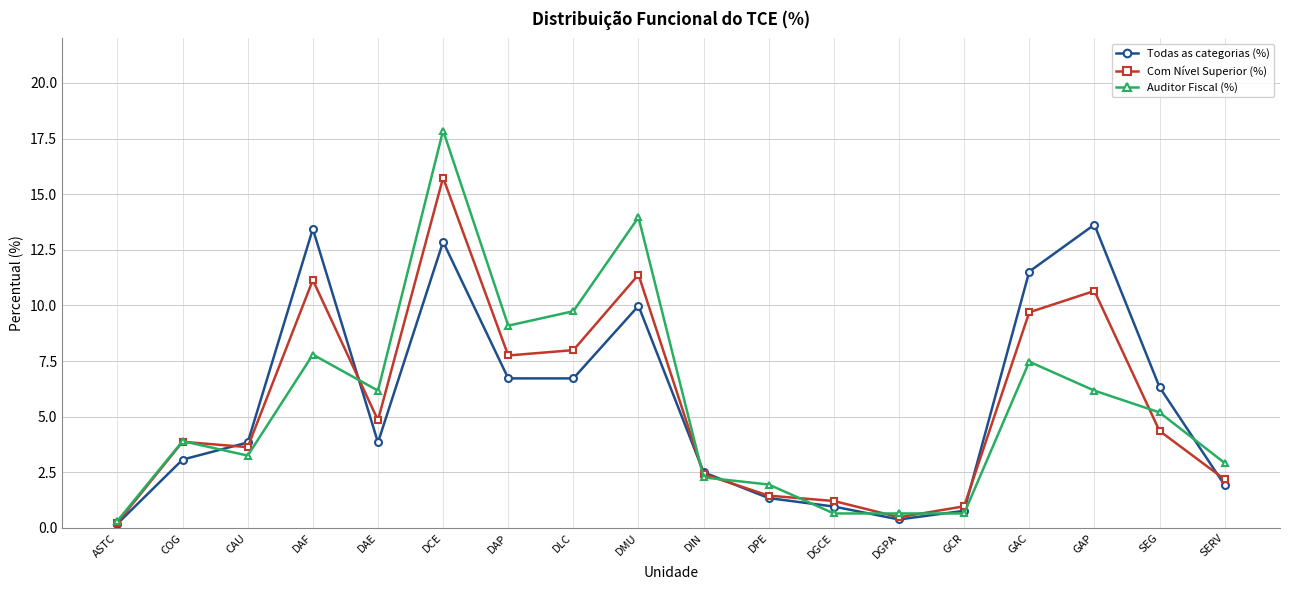

What is the maximum value shown in the chart?

17.9